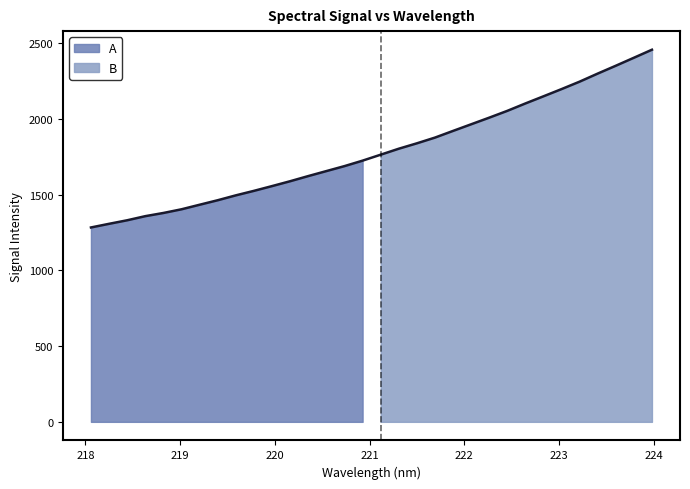

Is it true that the value at 219.9712 is 639.5?

False